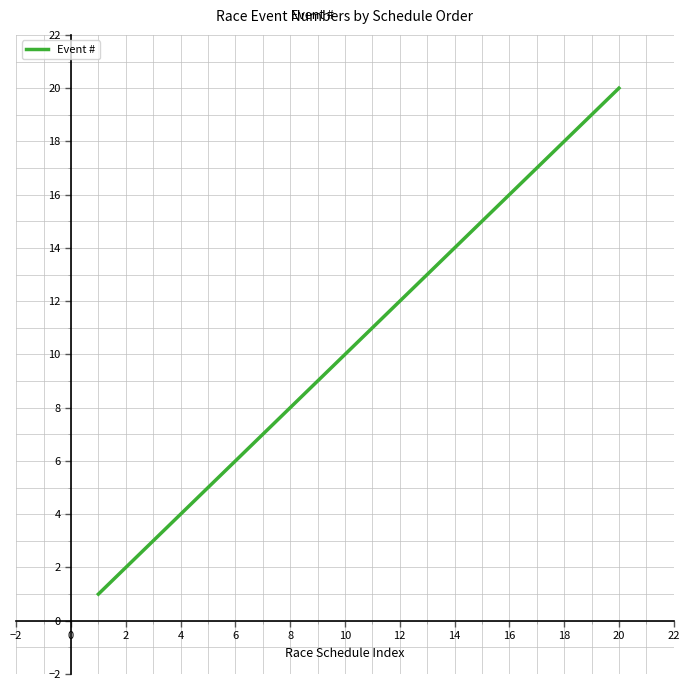

What is the maximum value shown in the chart?

20